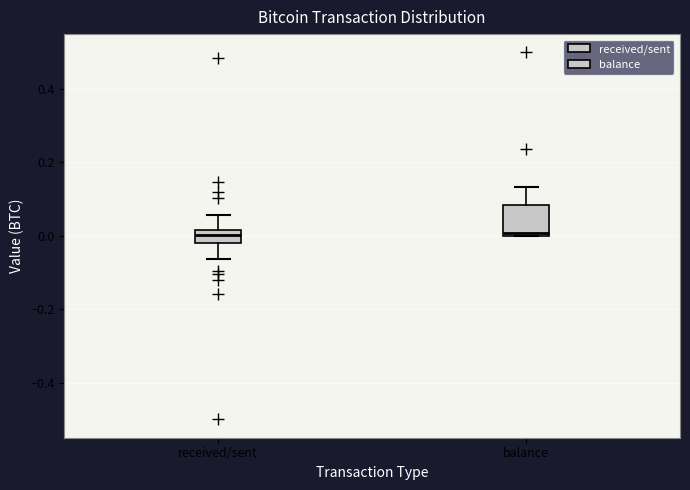

Where is the lower edge of the box for received/sent on the y-axis? The values are not printed on the chart, so give them approximately, as read against the axis.

-0.02